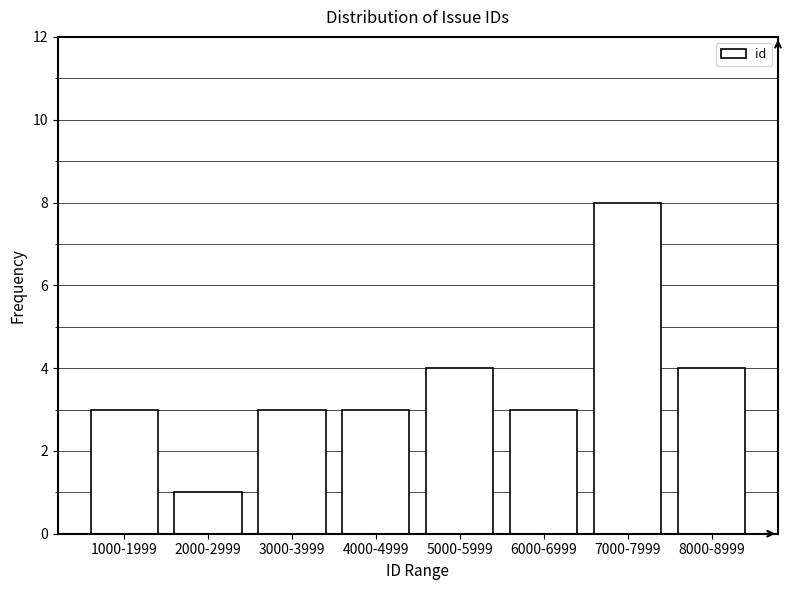

Reading left to right, what are all the values shown in this chart?

3	1	3	3	4	3	8	4